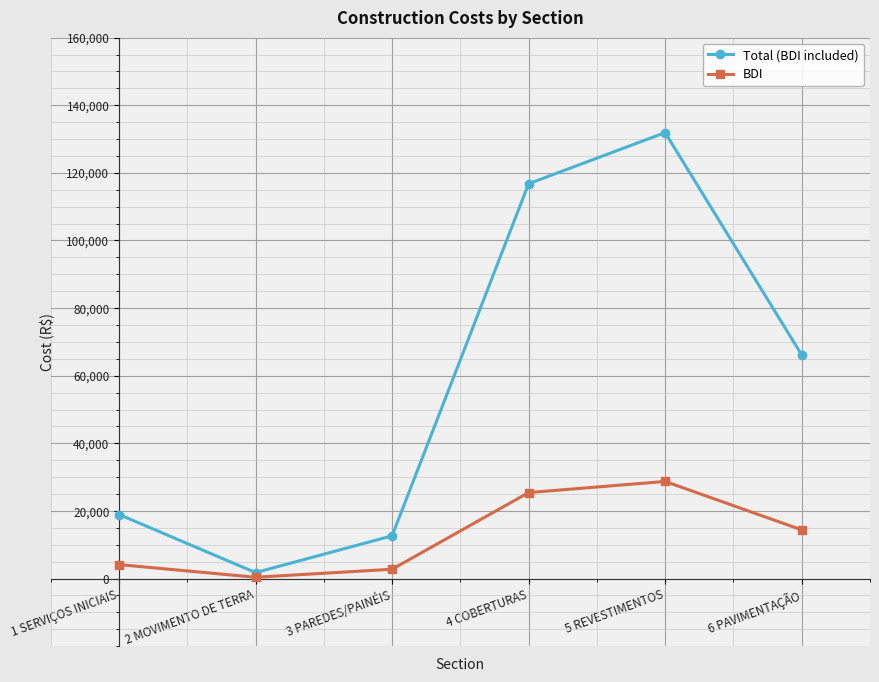

Which category has the highest value in the Total (BDI included) series?

5 REVESTIMENTOS